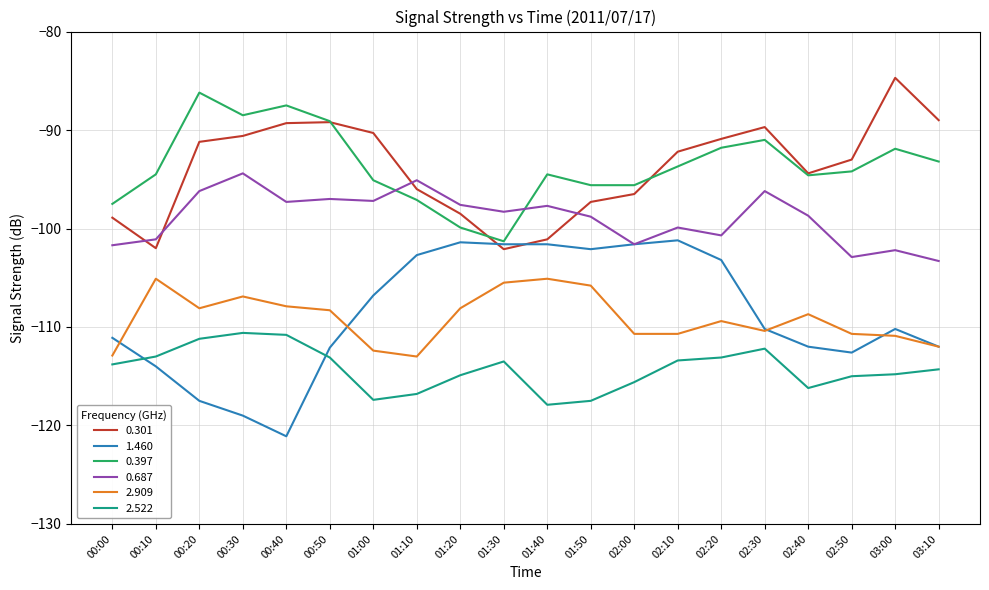

Which label corresponds to the largest value in the chart?

03:00